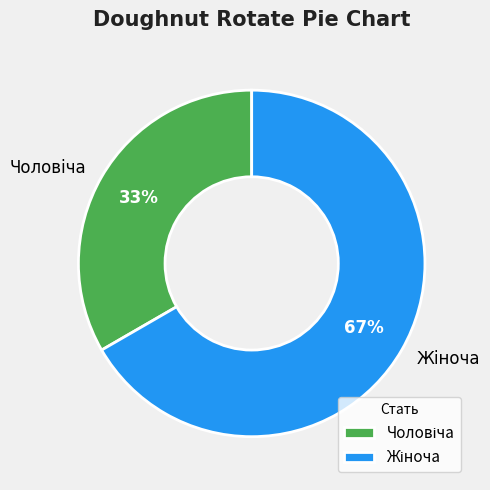

Is there any slice that represents more than half of the pie?

Yes